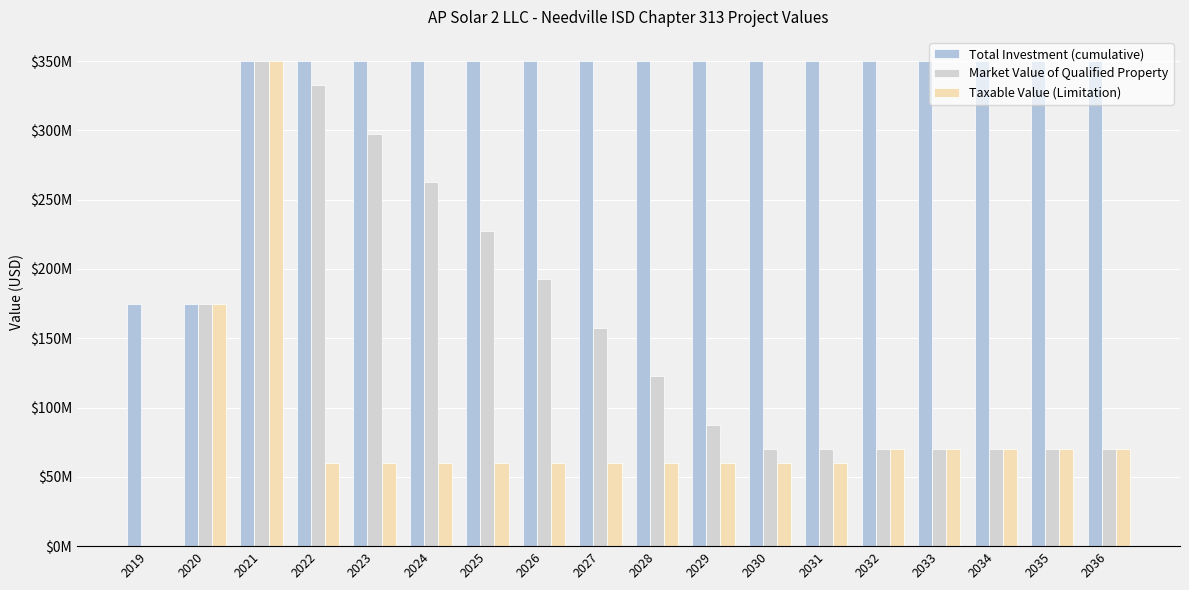

Is it true that Taxable Value (Limitation) equals 21102737 at 2026?

False